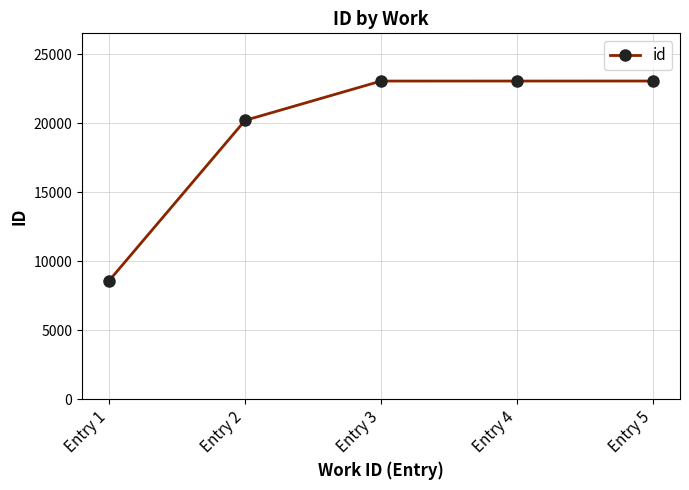

What is the difference between the values at Entry 3 and Entry 2?

2852